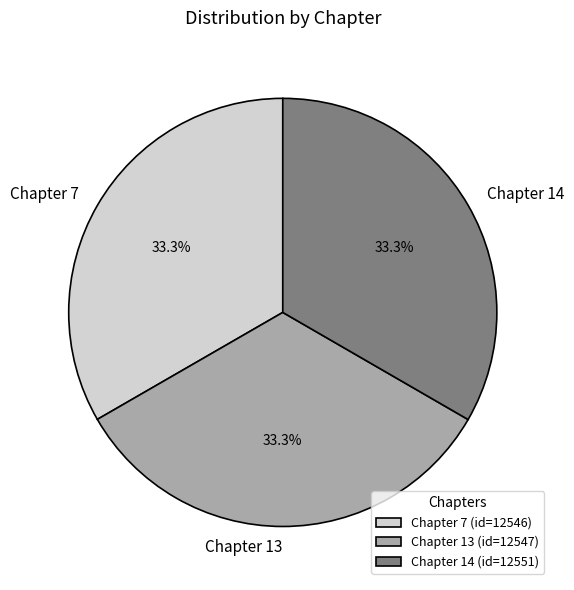

Do Chapter 7 and Chapter 13 together represent more than half of the pie?

Yes